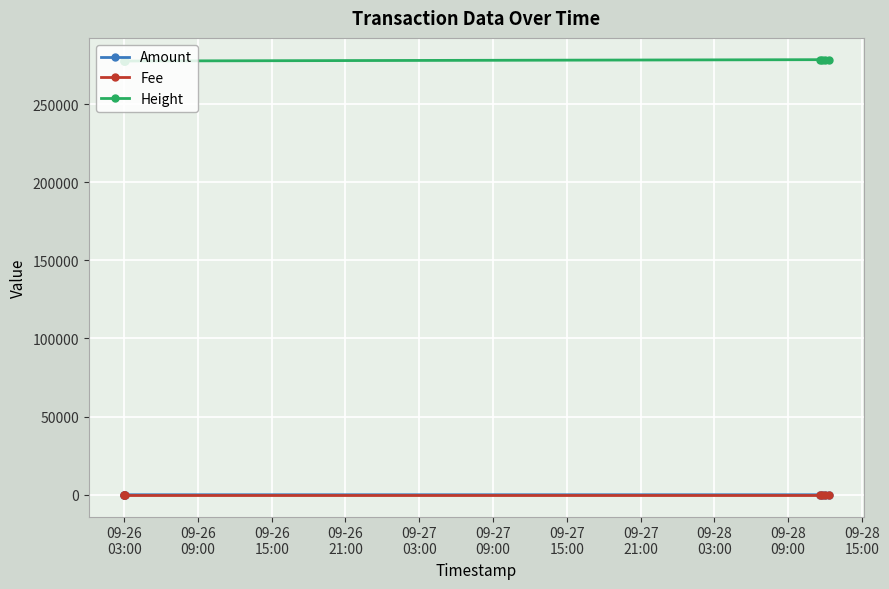

Between 09-27
15:00 and 09-26
21:00, which is larger?

09-27
15:00